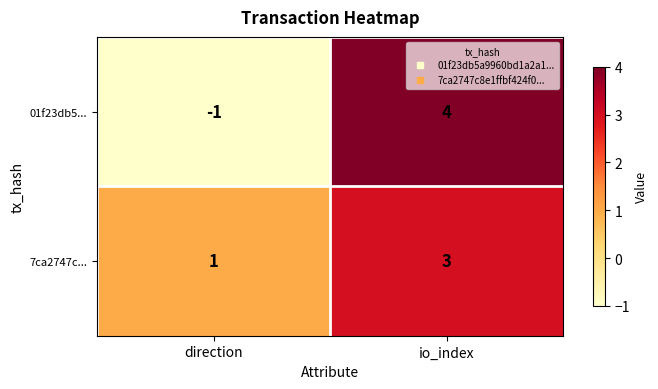

What is the total value across all series at io_index?

7